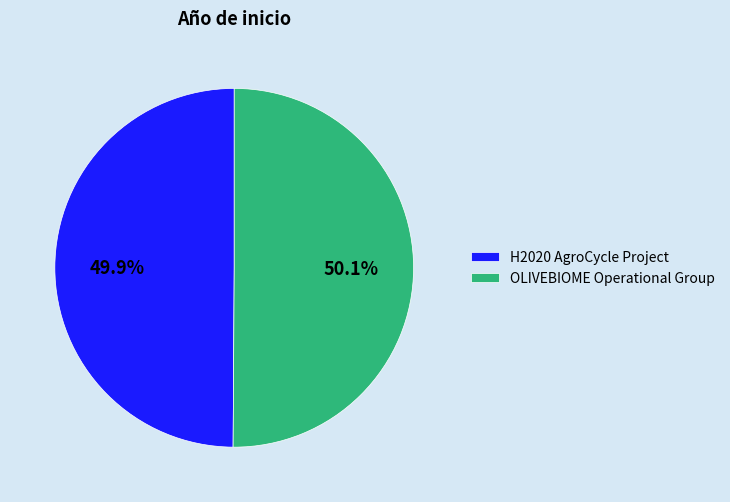

Is there a majority slice in this chart?

Yes